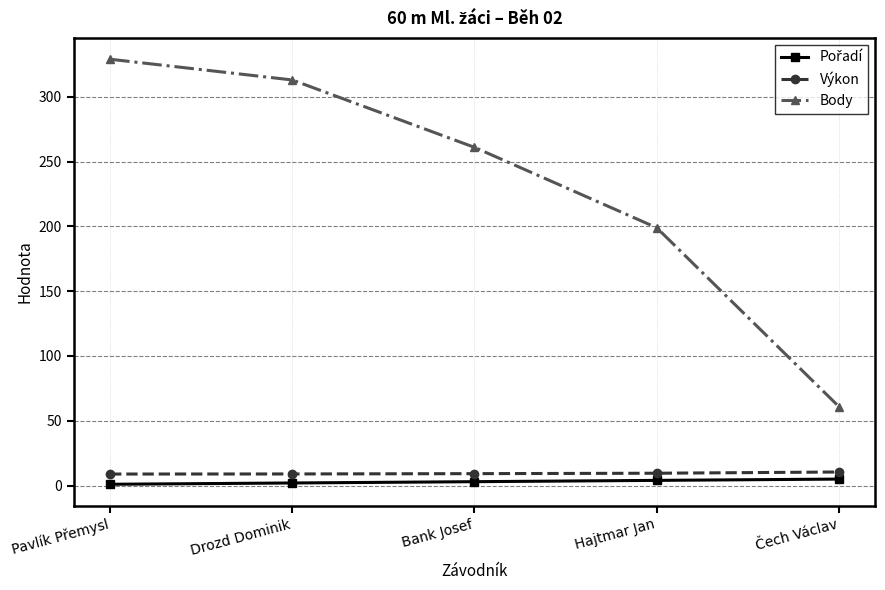

What is the greatest value displayed?

329.0